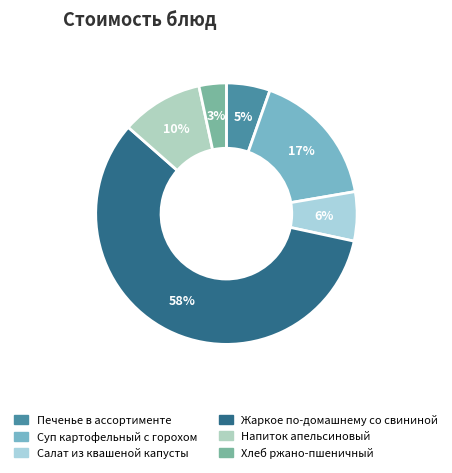

Combined, do Печенье в ассортименте and Хлеб ржано-пшеничный account for over 50%?

No